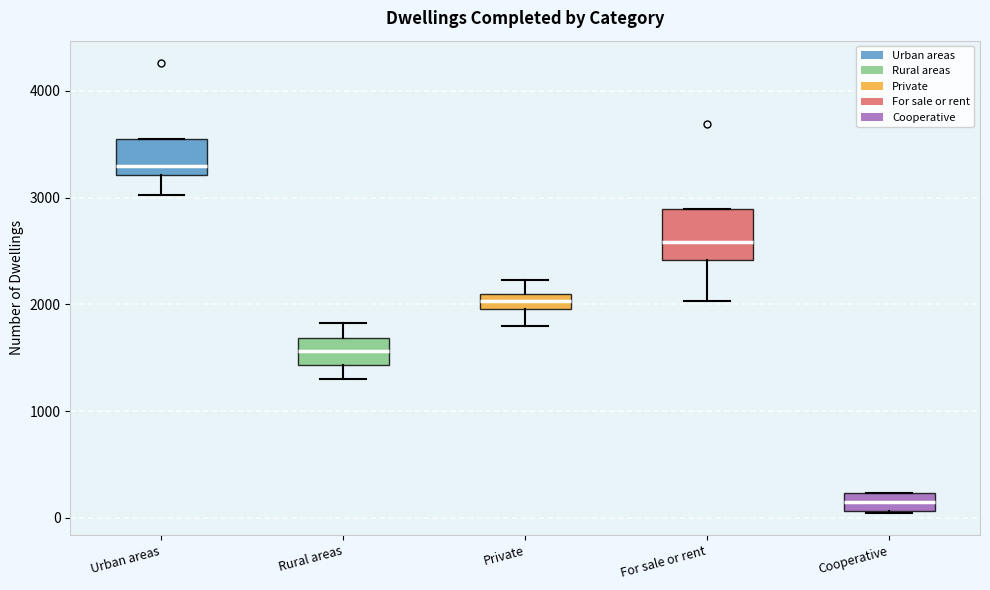

Where does the upper whisker of the box for Private end on the y-axis? The values are not printed on the chart, so give them approximately, as read against the axis.

2200